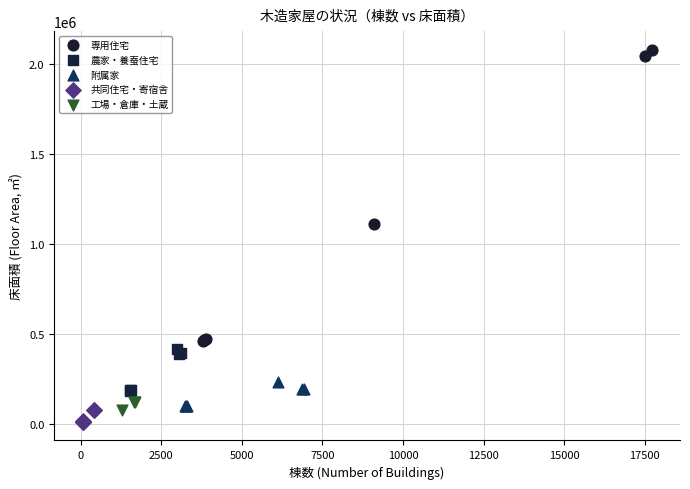

Which series contains the highest Y value?

専用住宅